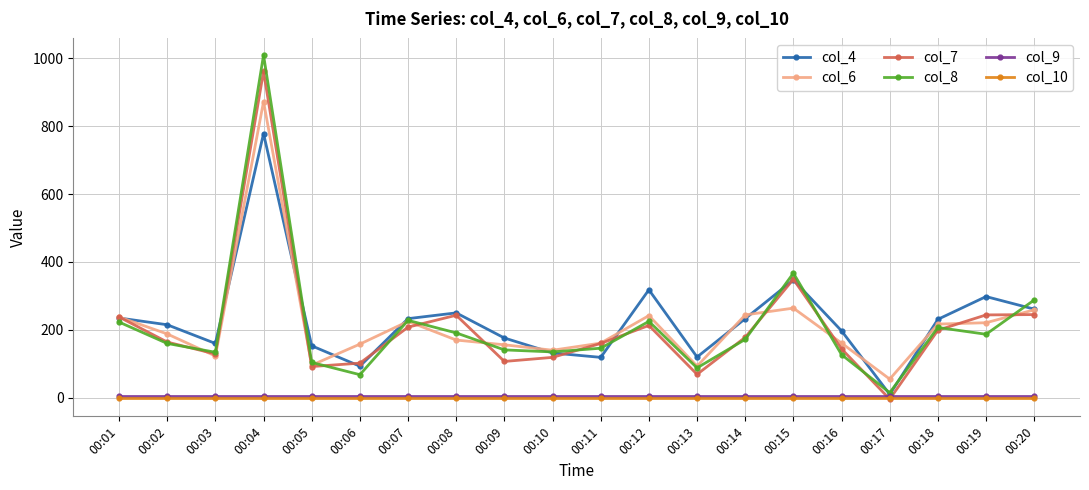

True or false: col_7 has more than 0 points higher than both neighbors.

True